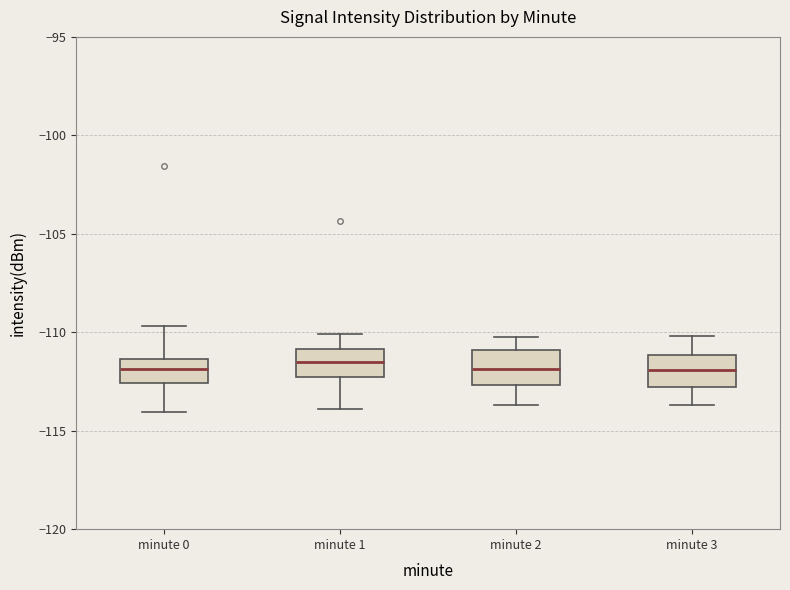

Reading left to right, read every box against the y-axis: the position of its median line, the range the box covers, and the ends of its whiskers. The values are not printed on the chart, so give them approximately, as read against the axis.

minute 0: median -112.0, box -112.5 to -111.5, whiskers -114.0 to -109.5
minute 1: median -111.5, box -112.0 to -111.0, whiskers -114.0 to -110.0
minute 2: median -112.0, box -112.5 to -111.0, whiskers -113.5 to -110.0
minute 3: median -112.0, box -113.0 to -111.0, whiskers -113.5 to -110.0